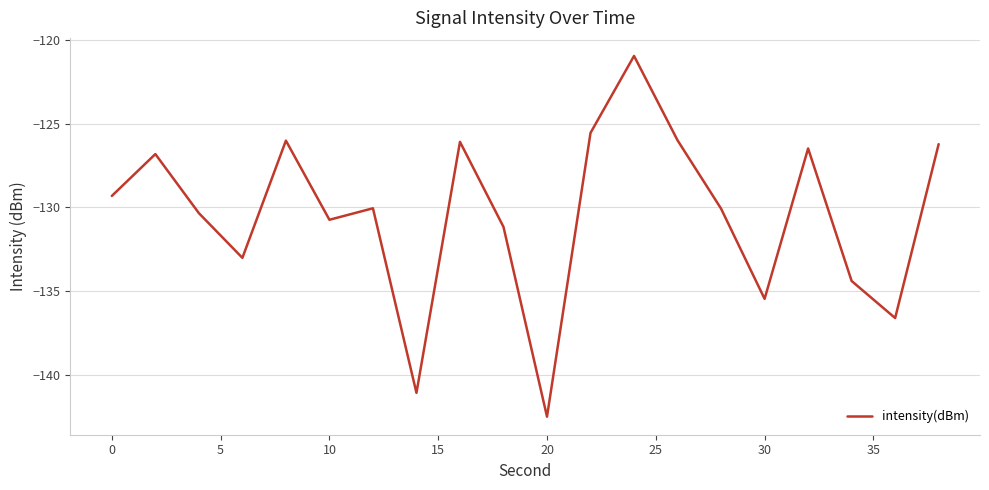

What is the minimum value shown in the chart?

-142.5